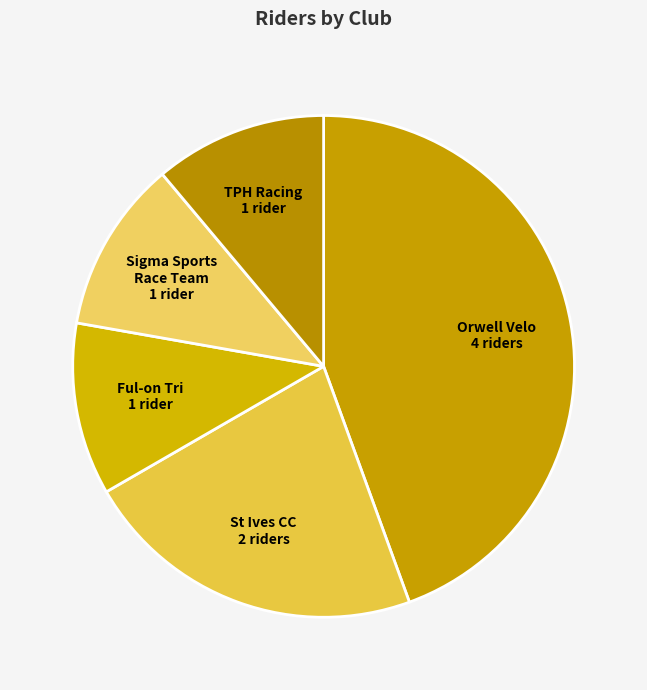

What is the ratio of the value at Orwell Velo to the value at Sigma Sports Race Team?

4.0